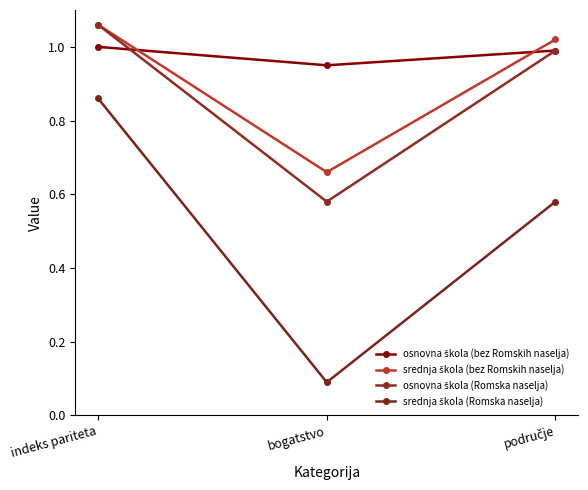

What is the value of the osnovna škola (Romska naselja) point at the 1st from the left?

1.1